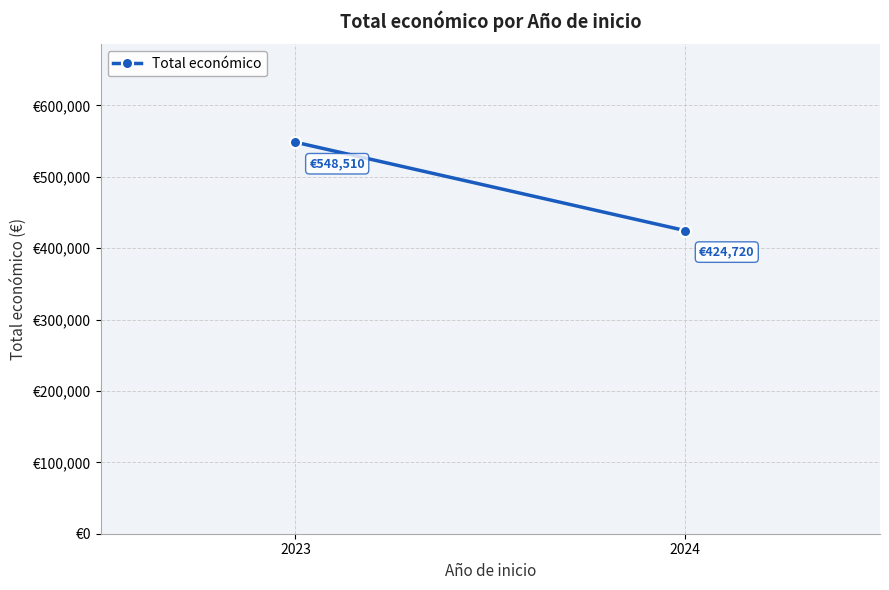

List the labels in order of value, largest first.

2023, 2024